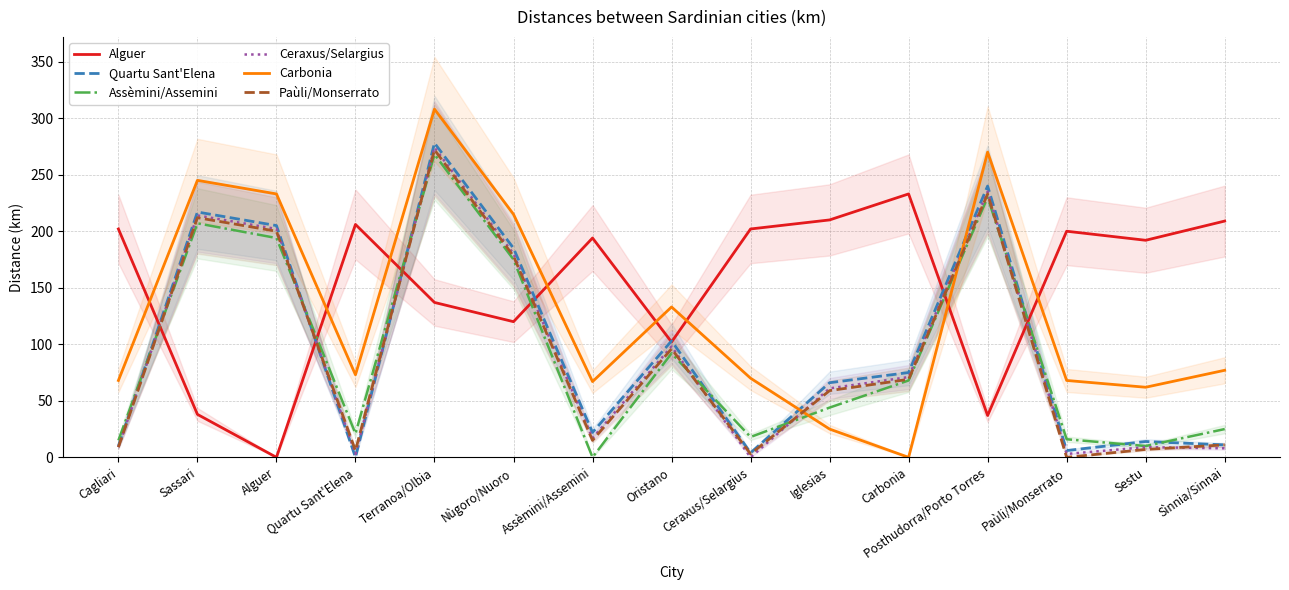

What is the label of the 4th point from the left?

Quartu Sant'Elena